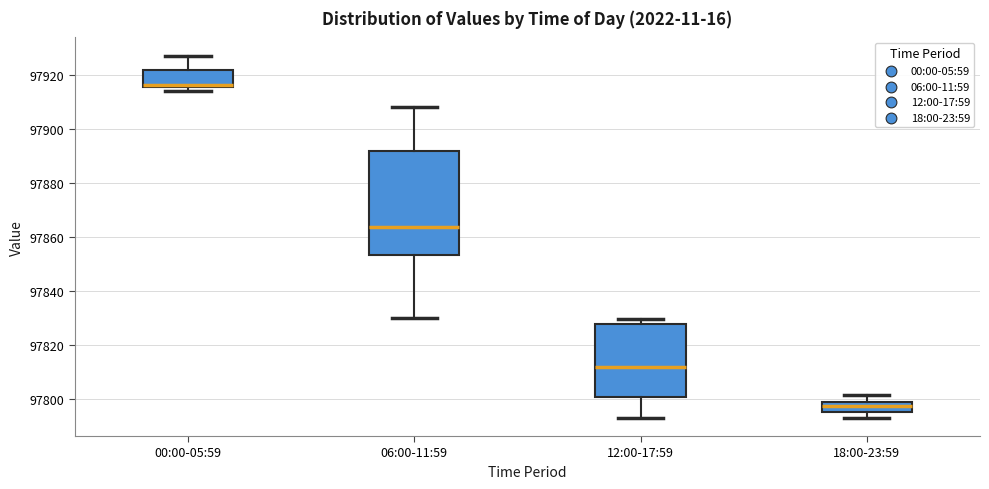

Where does the median line of the box for 06:00-11:59 sit on the y-axis? The values are not printed on the chart, so give them approximately, as read against the axis.

97864